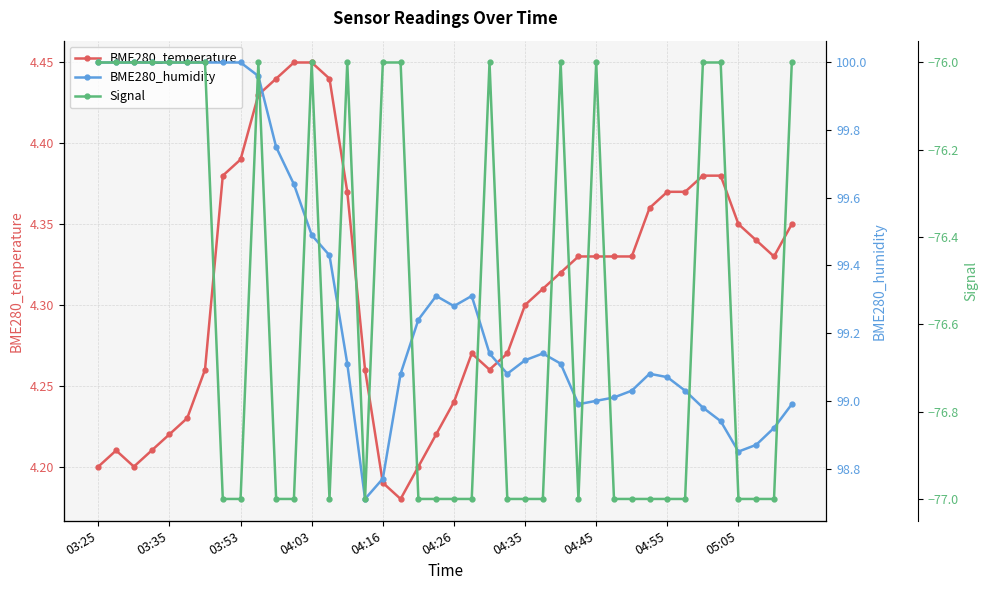

Is it true that BME280_temperature equals 4.3 at 29?

True